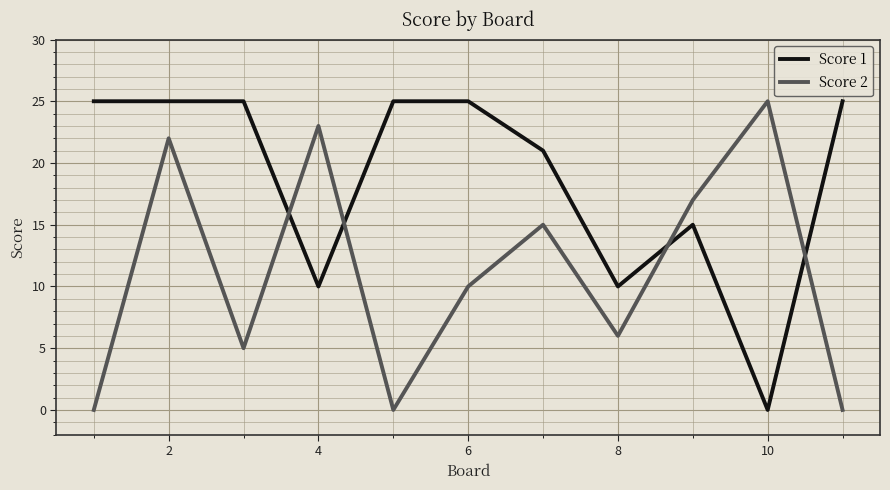

What is the average value of the Score 1 series?

19